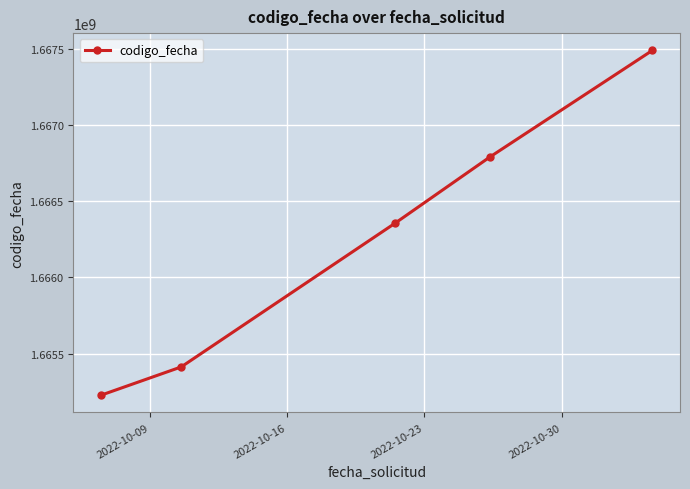

What is the maximum value shown in the chart?

1667491445